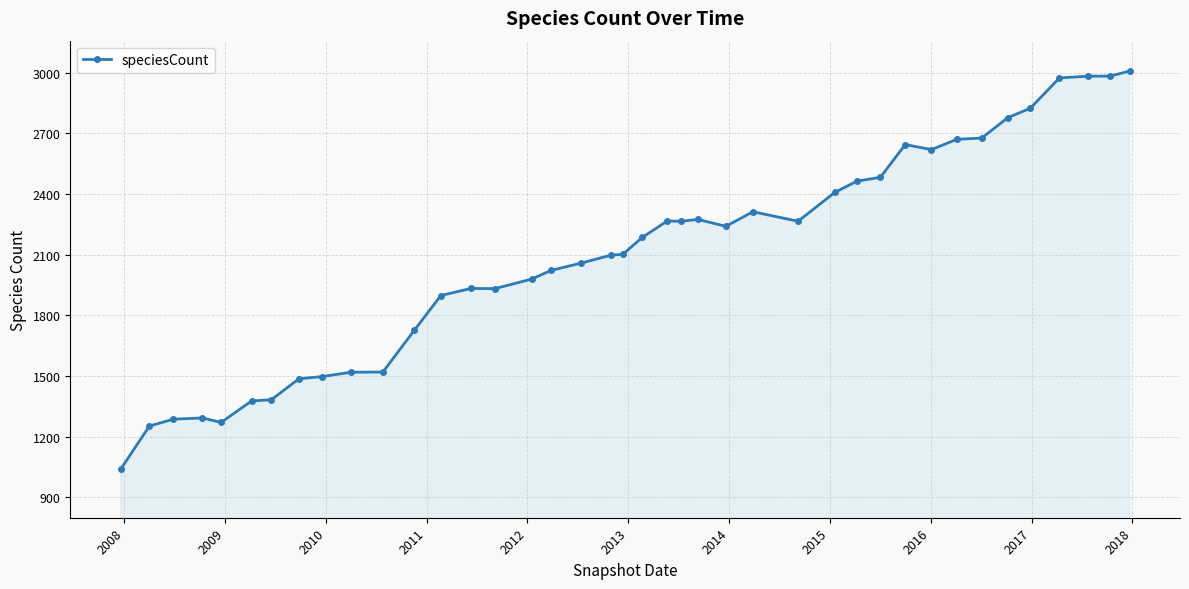

How many lines are shown in the chart?

1